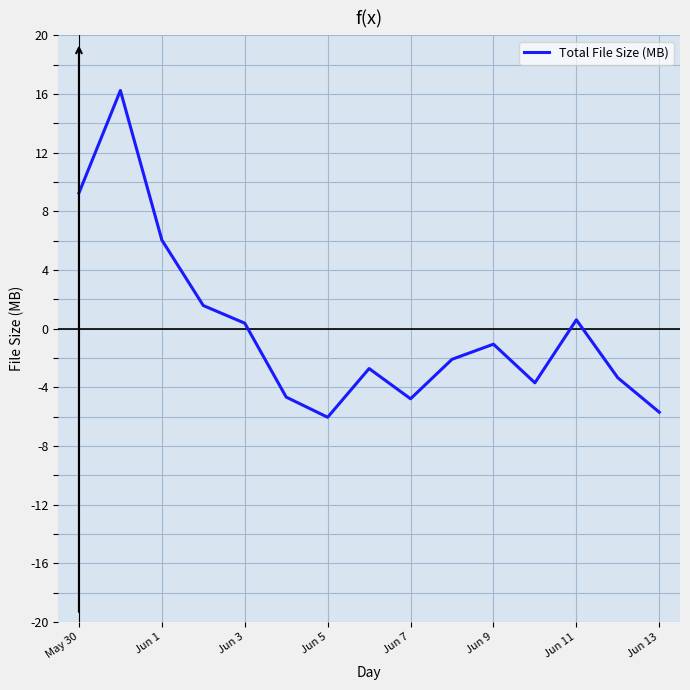

What is the greatest value displayed?

16.2